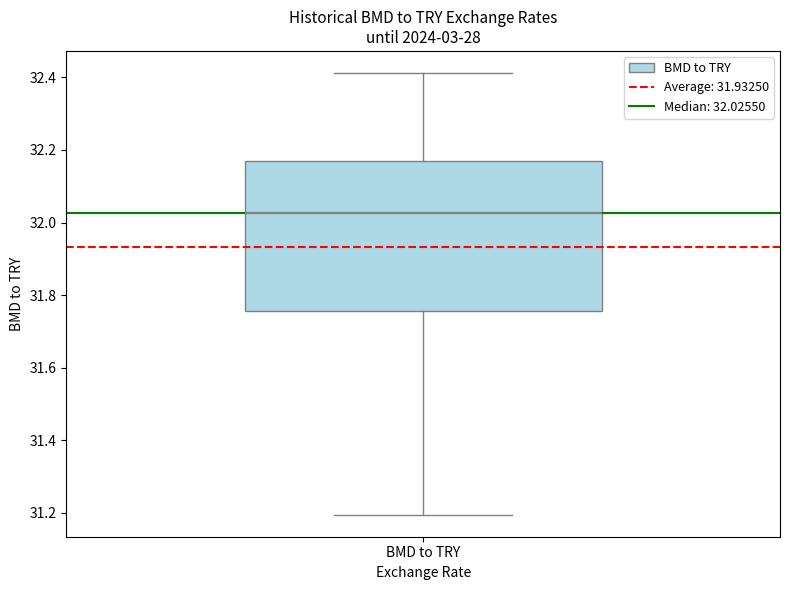

Transcribe this box plot: give where the median line is, the range the box spans, and where the two whiskers end, as read against the y-axis. The values are not printed on the chart, so give them approximately, as read against the axis.

median 32.02, box 31.76 to 32.18, whiskers 31.20 to 32.42